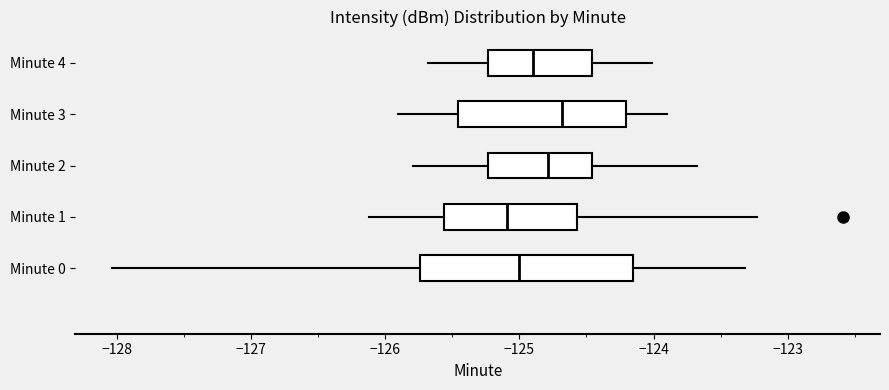

Reading bottom to top, transcribe this box plot: for each box, give where its median line is, the range the box spans, and where its two whiskers end, as read against the x-axis. The values are not printed on the chart, so give them approximately, as read against the axis.

Minute 0: median -125.0, box -125.7 to -124.2, whiskers -128.0 to -123.3
Minute 1: median -125.1, box -125.6 to -124.6, whiskers -126.1 to -123.2
Minute 2: median -124.8, box -125.2 to -124.5, whiskers -125.8 to -123.7
Minute 3: median -124.7, box -125.5 to -124.2, whiskers -125.9 to -123.9
Minute 4: median -124.9, box -125.2 to -124.5, whiskers -125.7 to -124.0